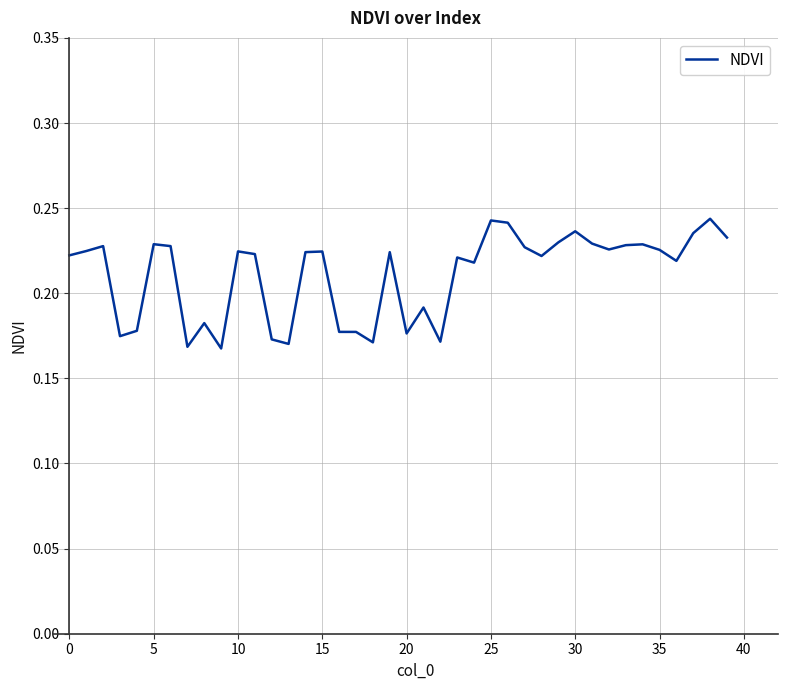

Is this an area chart (filled region under the line)?

No